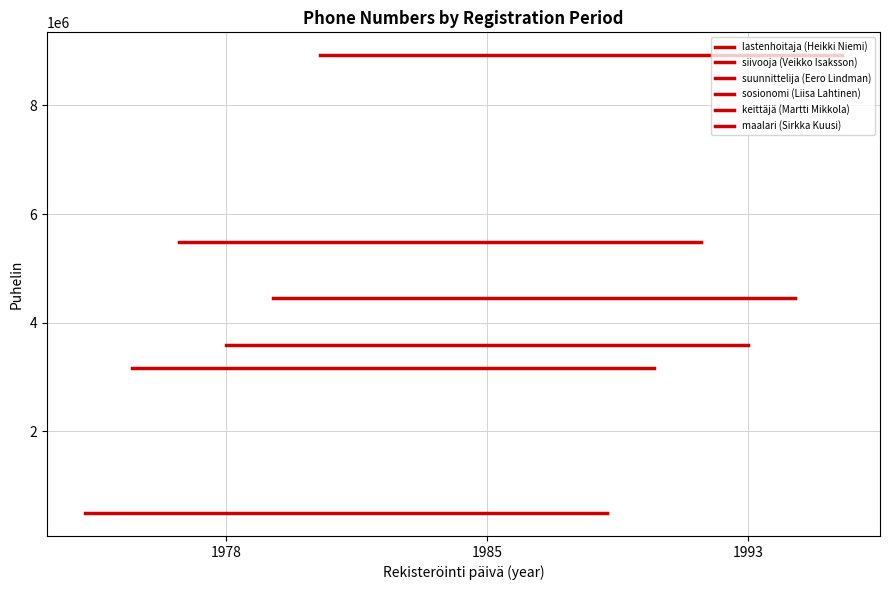

Read the siivooja (Veikko Isaksson) value at 1978.

3164975